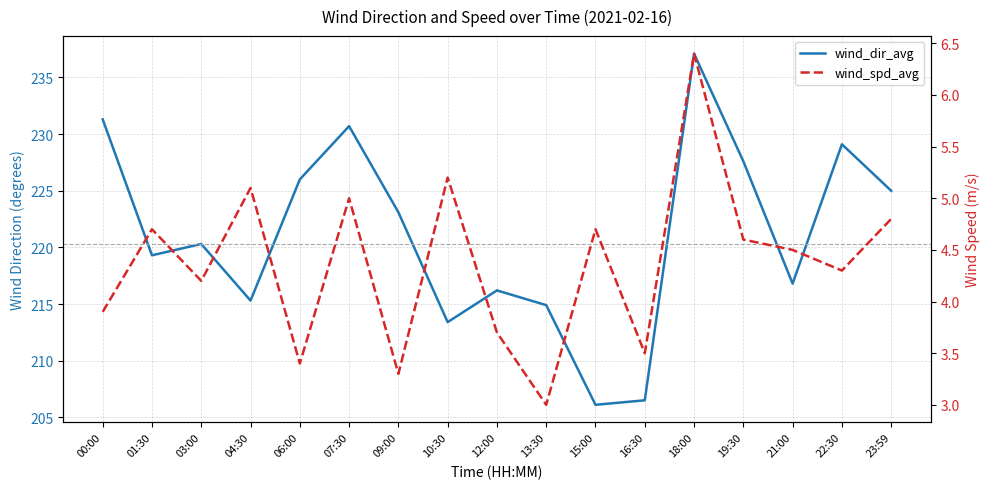

Reading left to right, transcribe all the data shown in this chart.

wind_dir_avg: 00:00=231.3	01:30=219.3	03:00=220.3	04:30=215.3	06:00=226.0	07:30=230.7	09:00=223.1	10:30=213.4	12:00=216.2	13:30=214.9	15:00=206.1	16:30=206.5	18:00=237.1	19:30=227.6	21:00=216.8	22:30=229.1	23:59=225.0
wind_spd_avg: 00:00=3.9	01:30=4.7	03:00=4.2	04:30=5.1	06:00=3.4	07:30=5.0	09:00=3.3	10:30=5.2	12:00=3.7	13:30=3.0	15:00=4.7	16:30=3.5	18:00=6.4	19:30=4.6	21:00=4.5	22:30=4.3	23:59=4.8